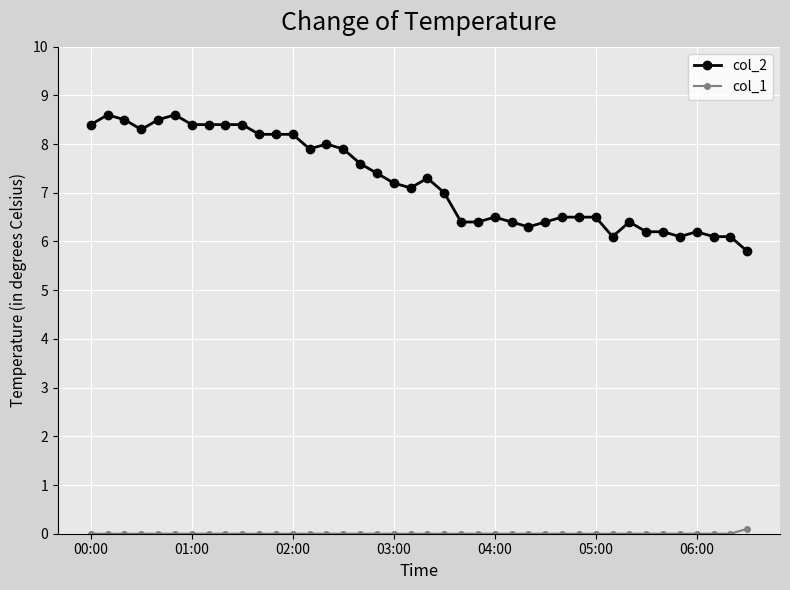

What is the value of the col_2 point at the 19th from the left?

7.2